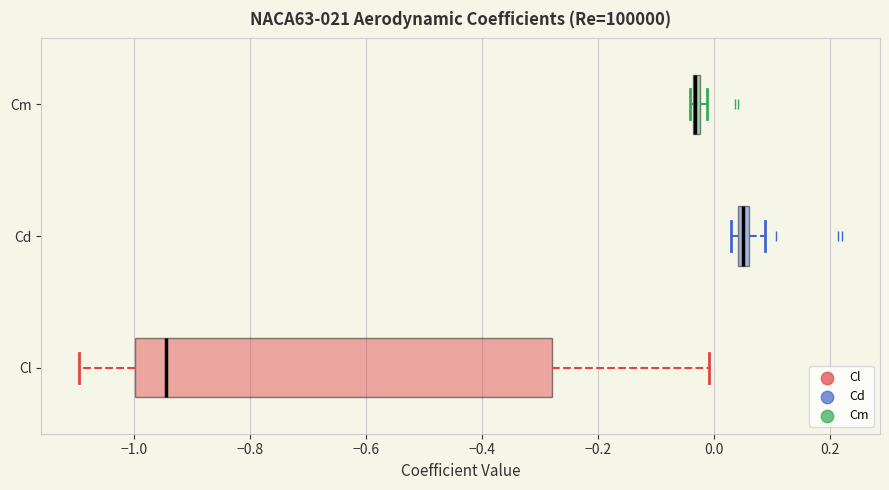

Comparing the boxes themselves (not the whiskers), which one is the widest?

Cl